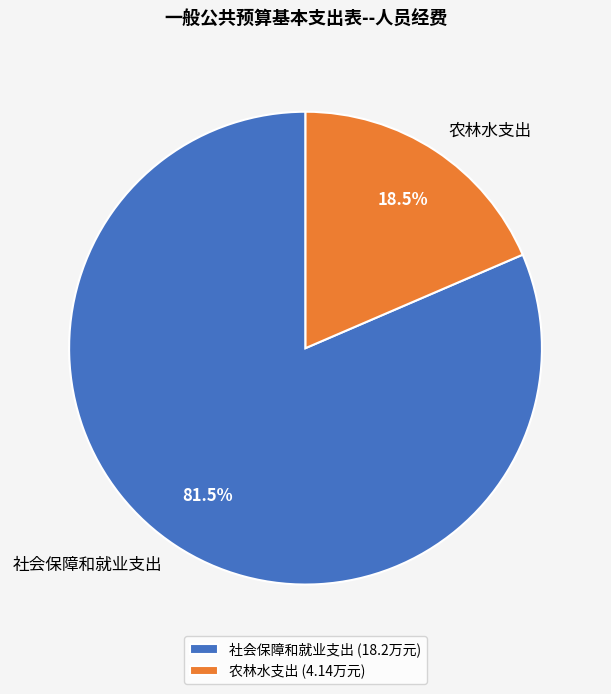

How many segments does this pie chart have?

2